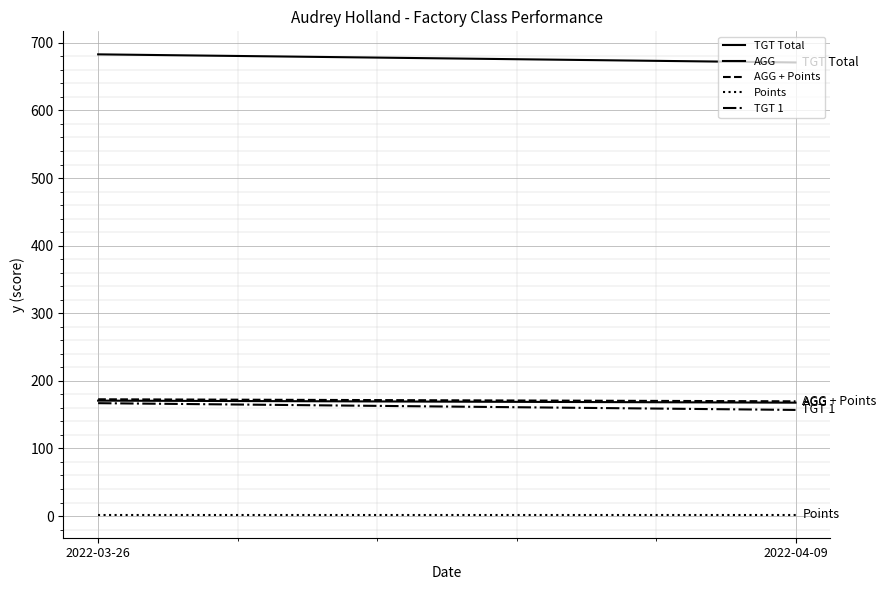

What value does the TGT 1 series have at 2022-03-26?

167.0